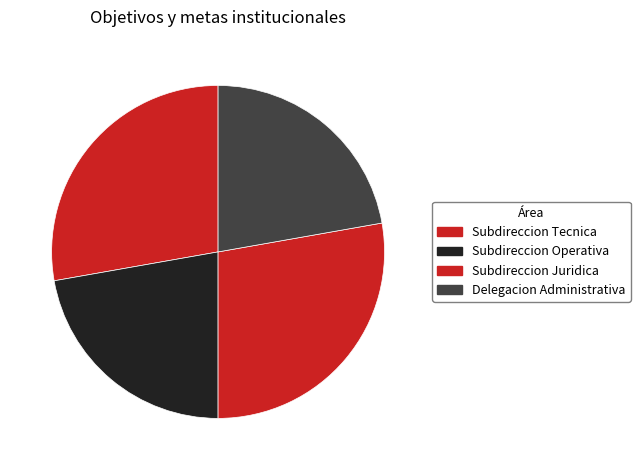

How many slices are in this pie chart?

4